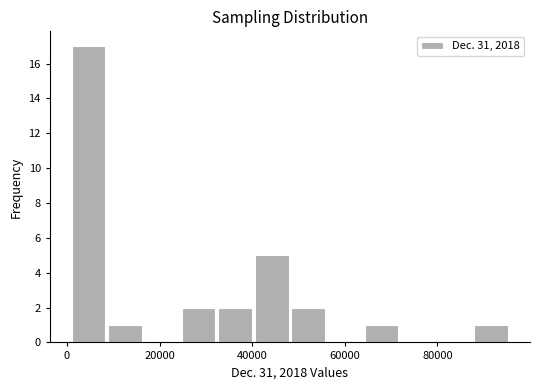

Around what value on the x-axis is the tallest bar? Give the approximate position of its centre, as read against the axis.

4000